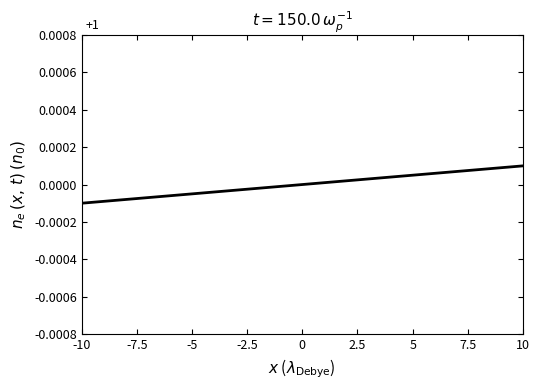

Count the number of data series in this chart.

1